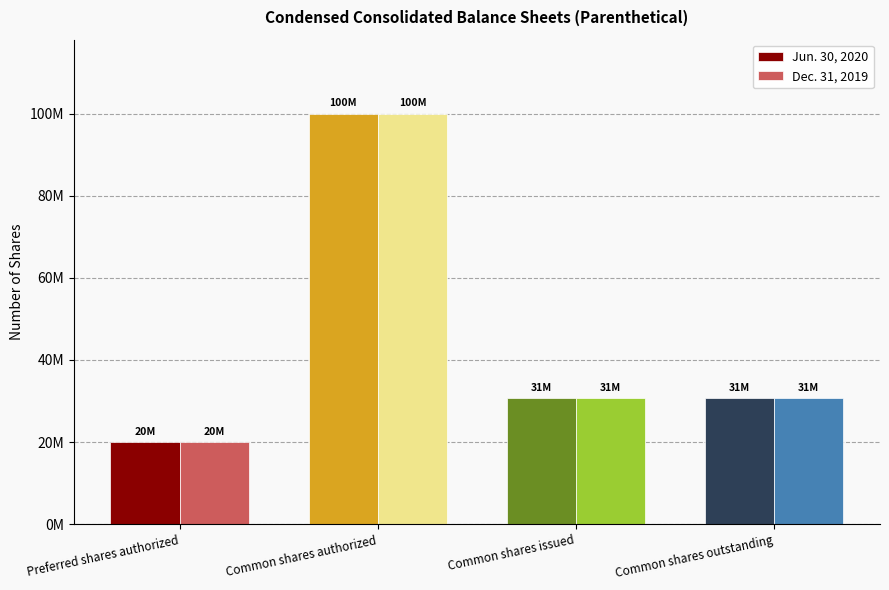

What is the average value of the Jun. 30, 2020 series?

45341295